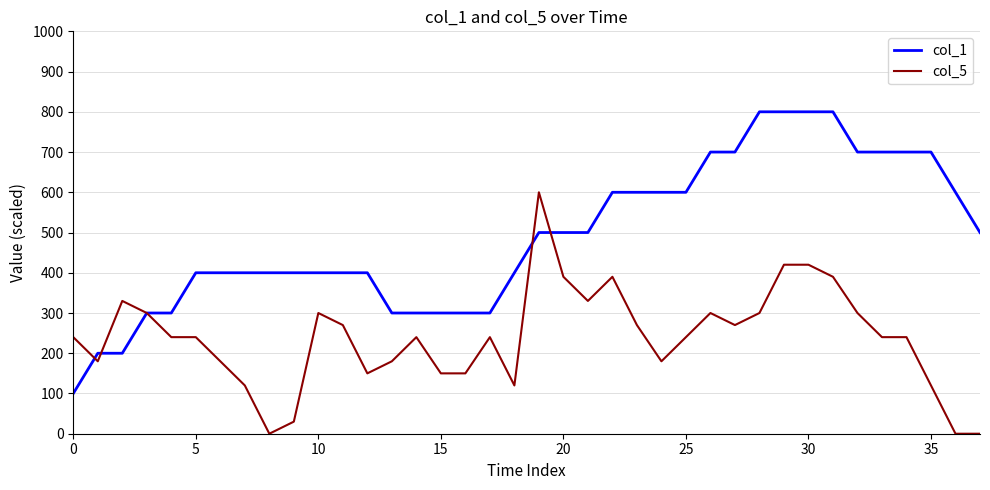

Which series has the widest spread of values?

col_1